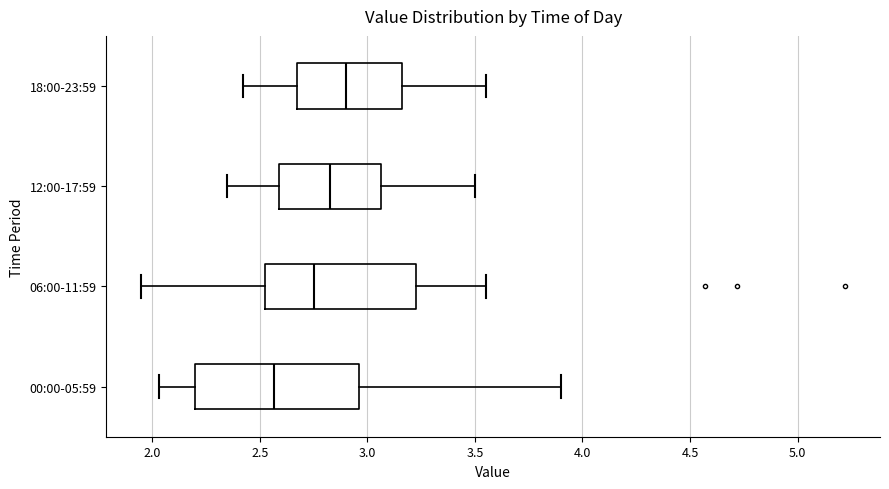

Where is the right edge of the box for 12:00-17:59 on the x-axis? The values are not printed on the chart, so give them approximately, as read against the axis.

3.05